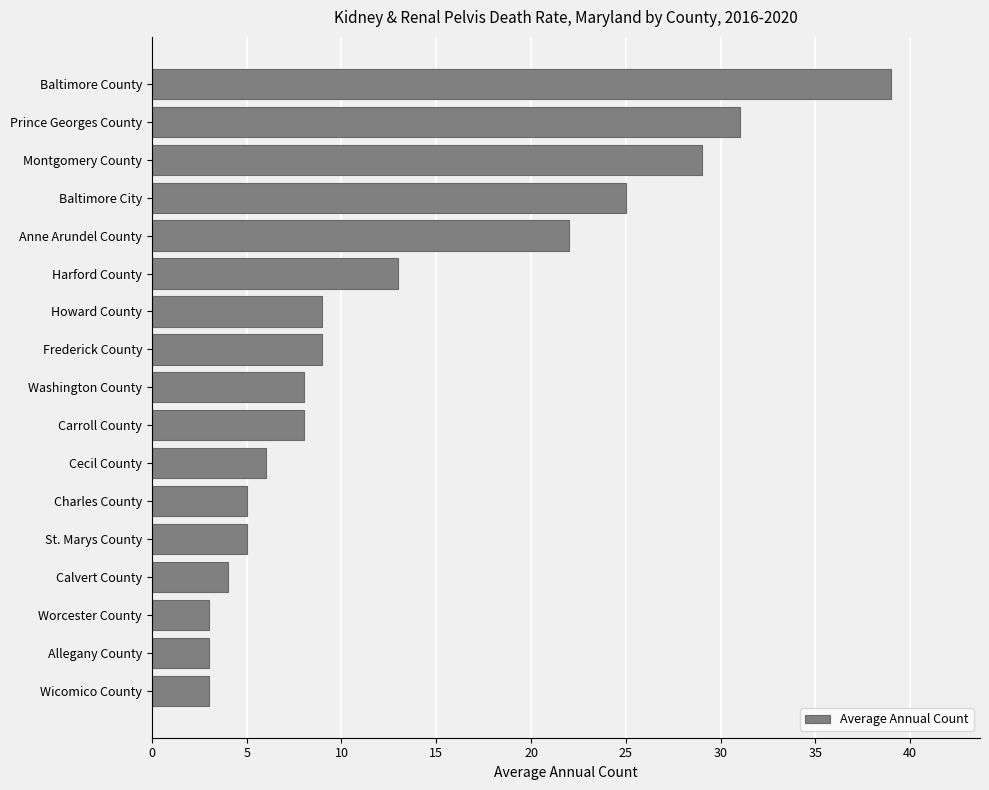

Is it true that the value at Cecil County is 4?

False